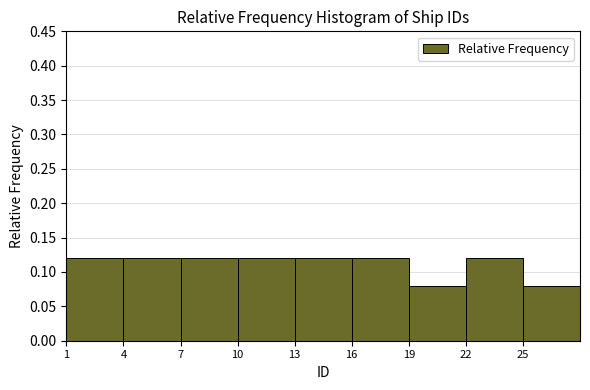

What is the height of the bar covering 10 to 13 on the x-axis? The values are not printed on the chart, so give them approximately, as read against the axis.

0.12